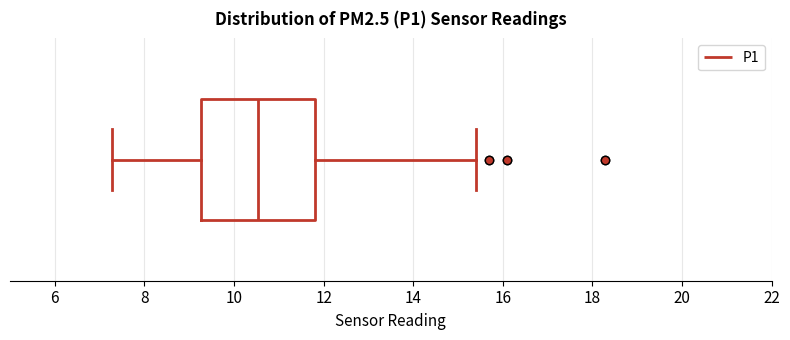

Transcribe this box plot: give where the median line is, the range the box spans, and where the two whiskers end, as read against the x-axis. The values are not printed on the chart, so give them approximately, as read against the axis.

median 10.6, box 9.2 to 11.8, whiskers 7.2 to 15.4